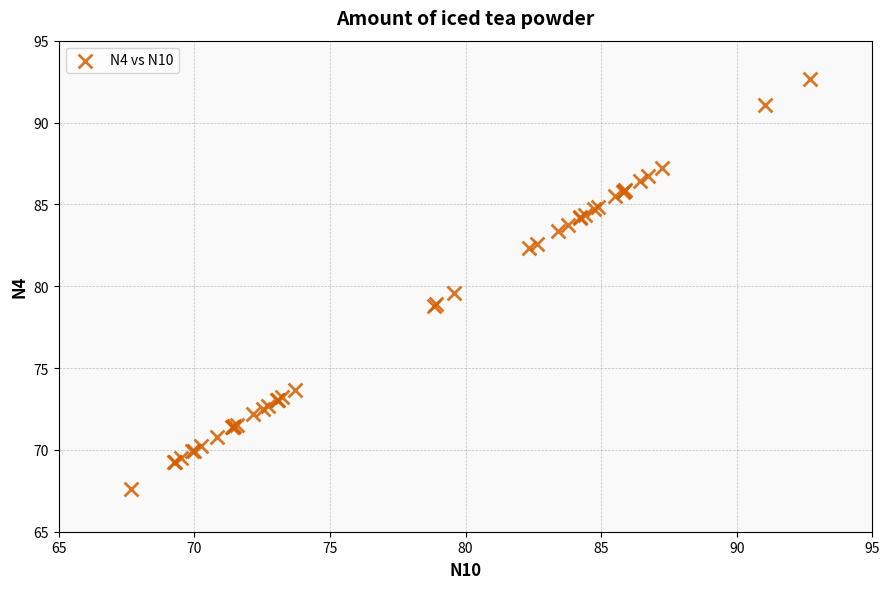

What Y value in the scatter plot is closest to 80?

79.6